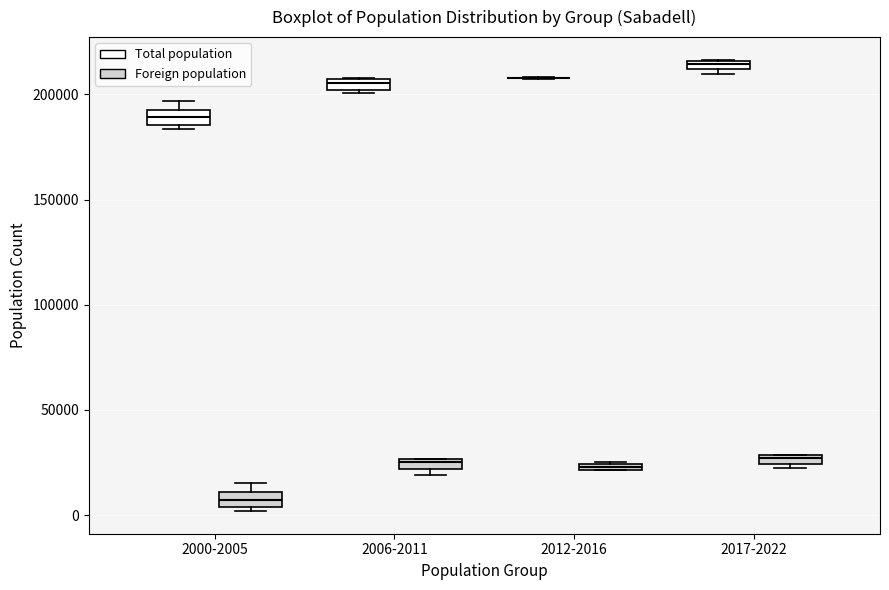

Where is the upper edge of the box for 2006-2011 (Total population) on the y-axis? The values are not printed on the chart, so give them approximately, as read against the axis.

205000